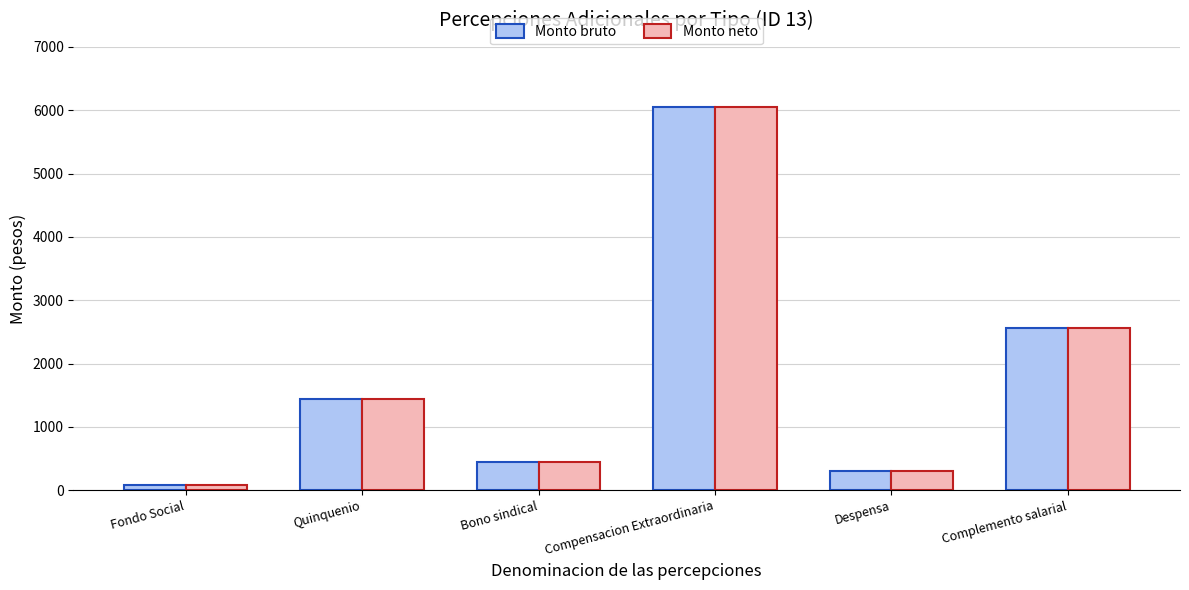

Which category has the lowest value in the Monto neto series?

Fondo Social